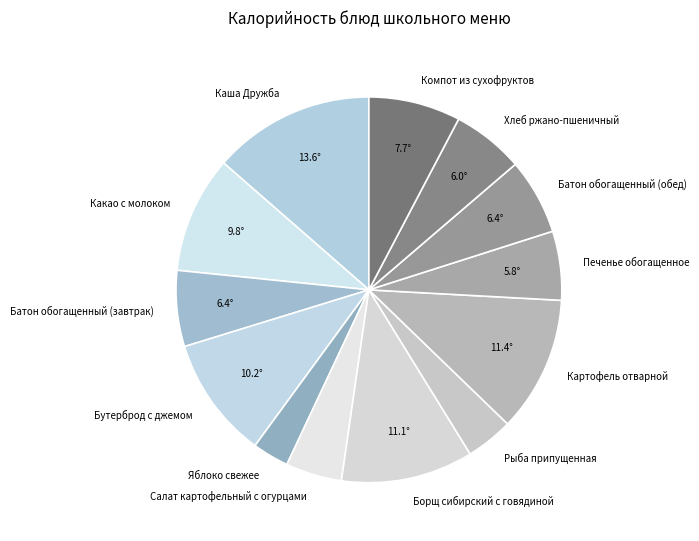

Count the number of slices in the pie.

13